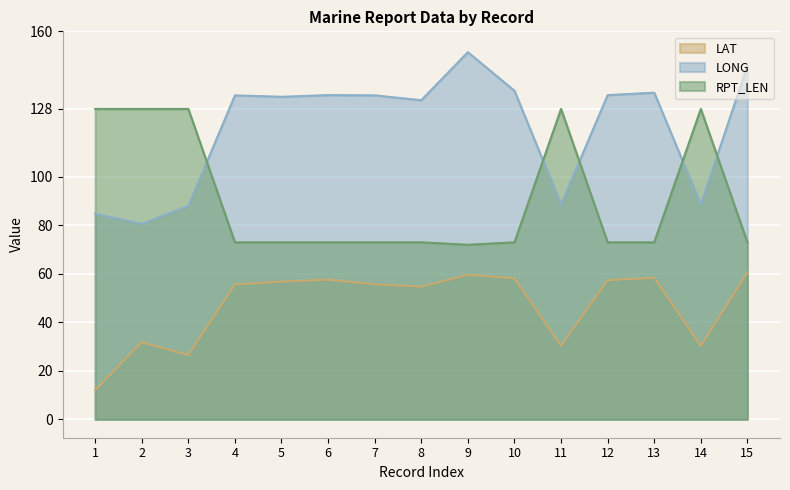

At which category is the sum across all series the highest?

9